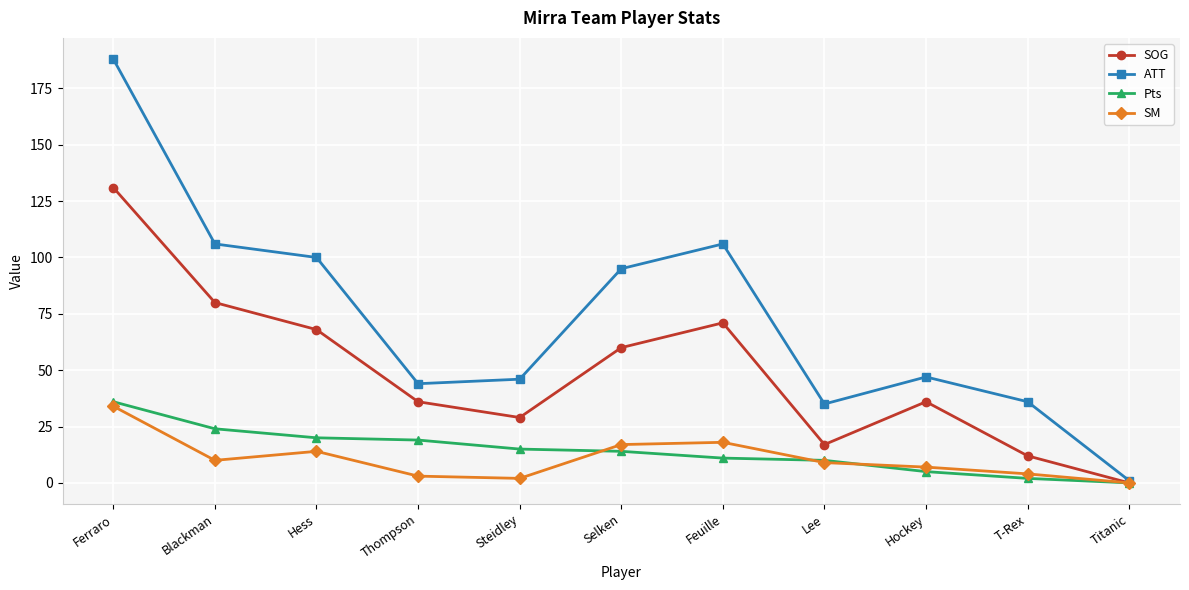

What is the greatest value displayed?

188